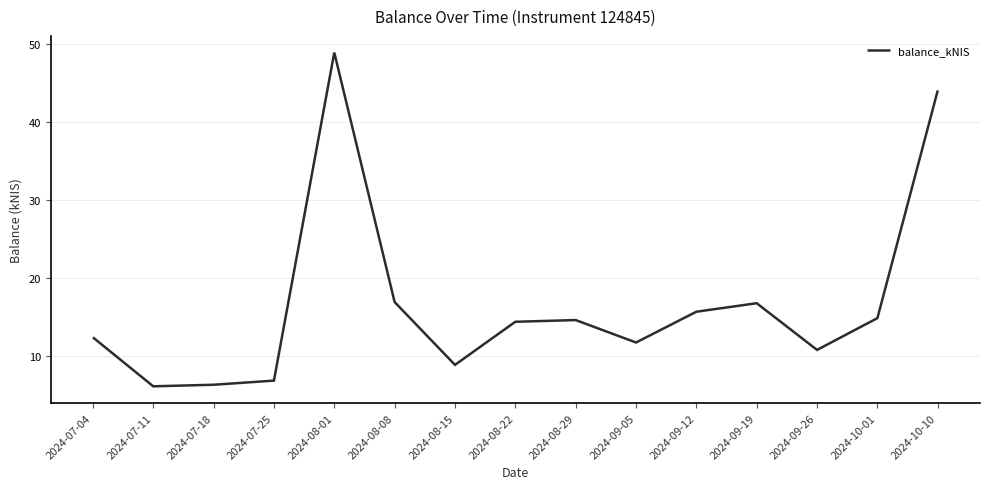

What position from the right is 2024-09-05?

6